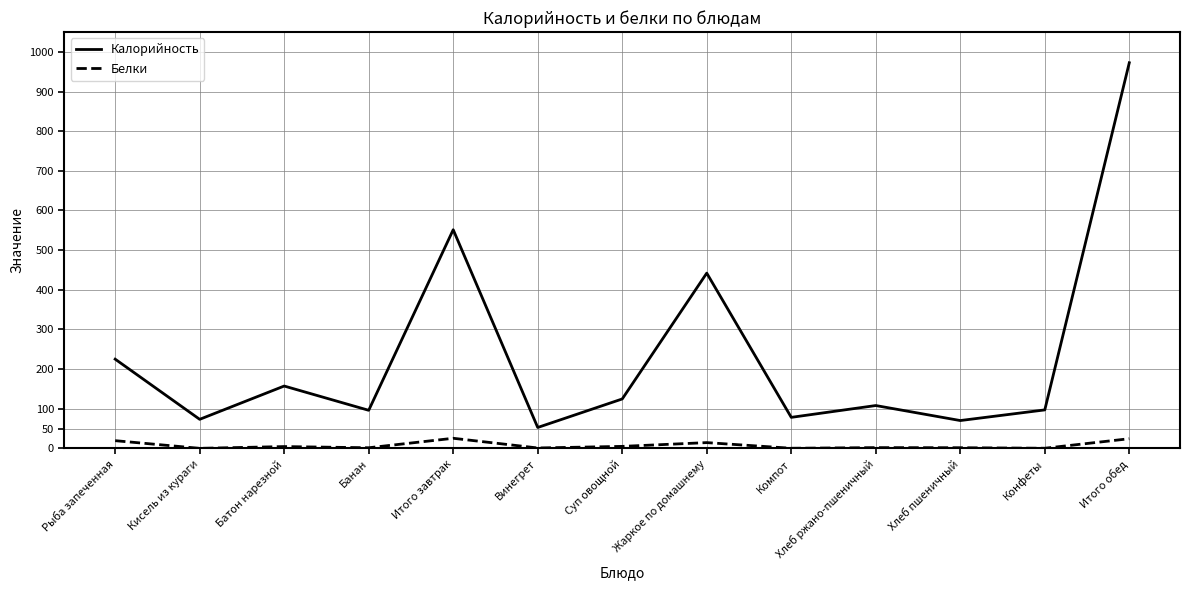

What are all the series names shown in the legend?

Калорийность, Белки